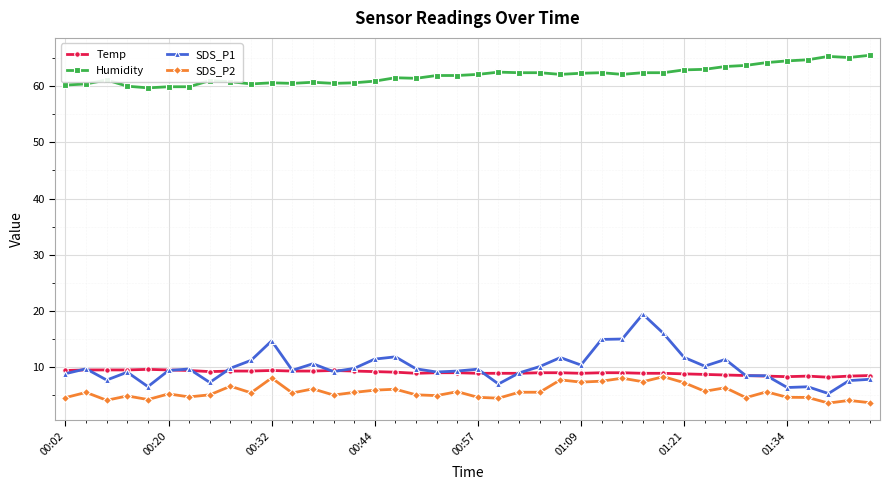

True or false: SDS_P2 has more than 1 interior local peaks.

True